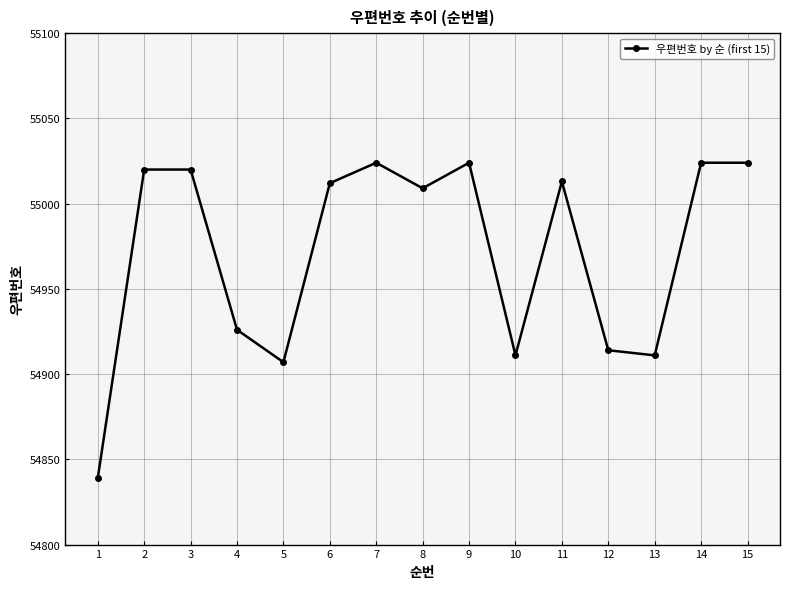

At which category does the chart reach its minimum across all series?

1